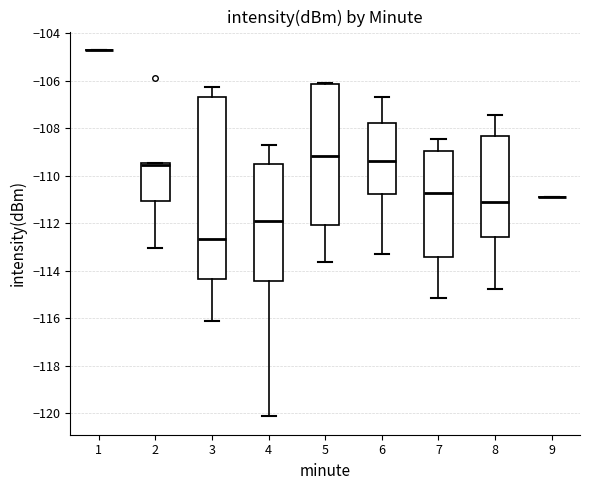

Comparing the boxes themselves (not the whiskers), which one is the tallest?

3